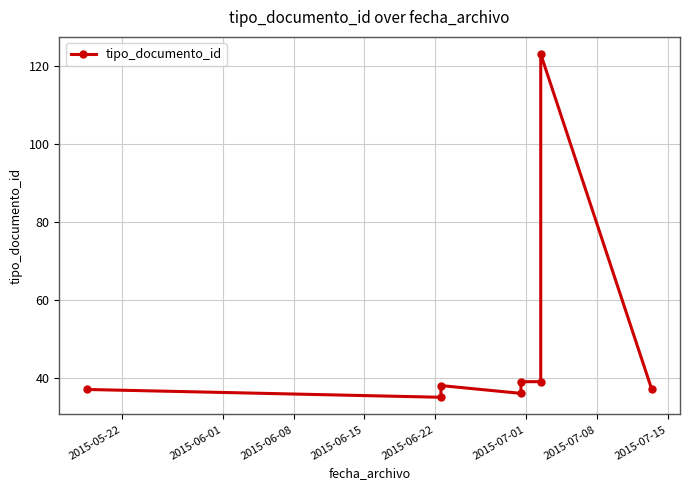

Is it true that the value at 2015-06-08 is 66?

False